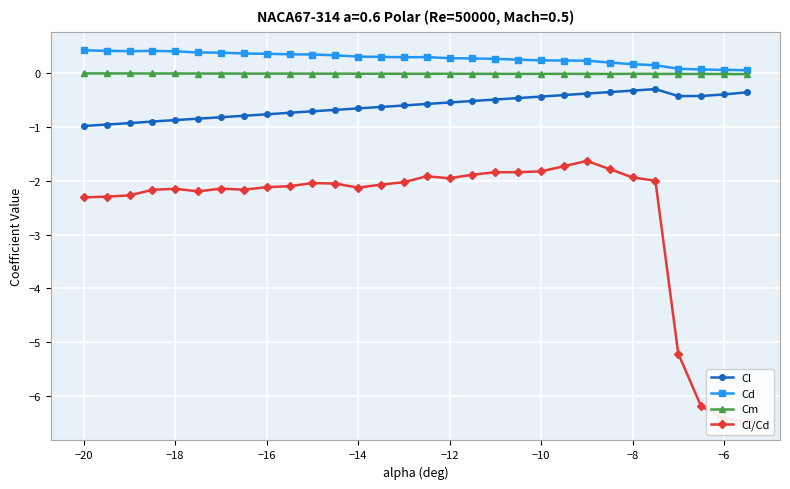

True or false: Cm and Cd intersect in this chart.

False